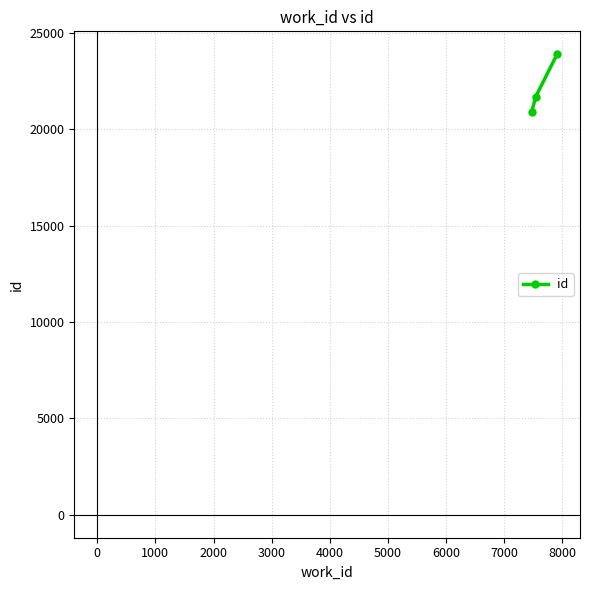

How many lines are shown in the chart?

1